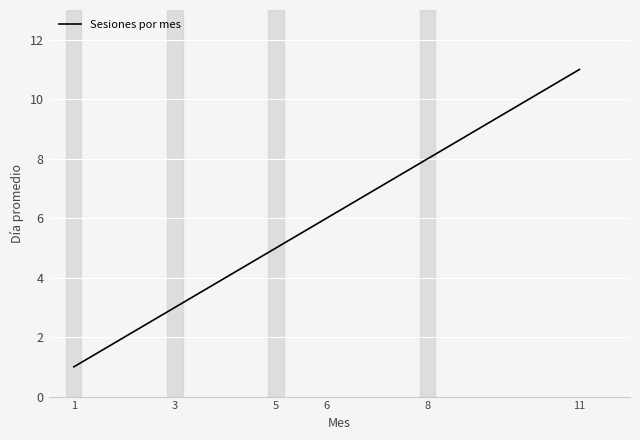

What is the smallest value displayed?

1.0